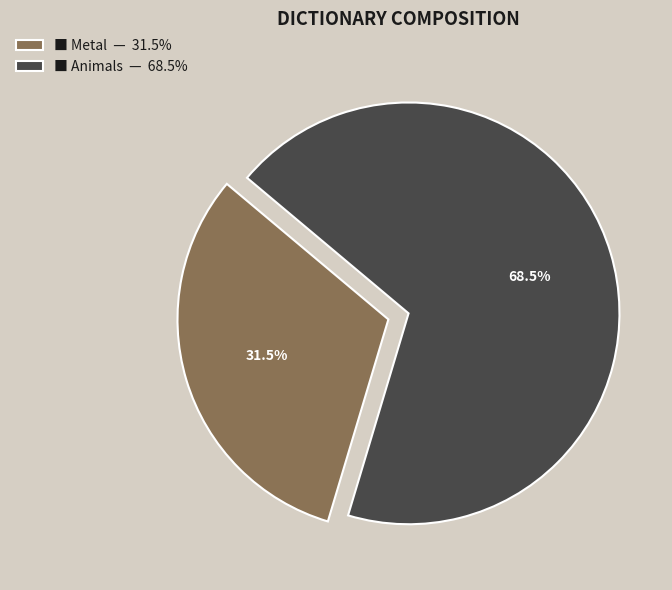

What is the ratio of the value at ■ Animals — 68.5% to the value at ■ Metal — 31.5%?

2.2